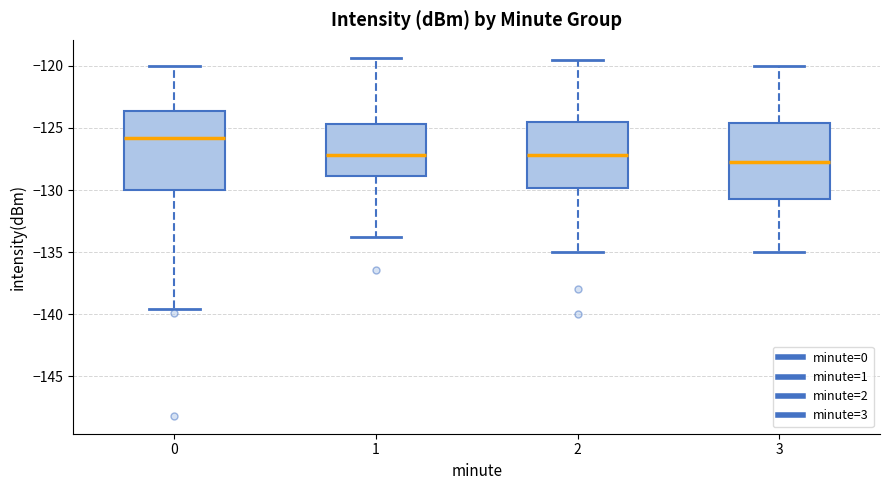

Where does the upper whisker of the box at x = 3 end on the y-axis? The values are not printed on the chart, so give them approximately, as read against the axis.

-120.0